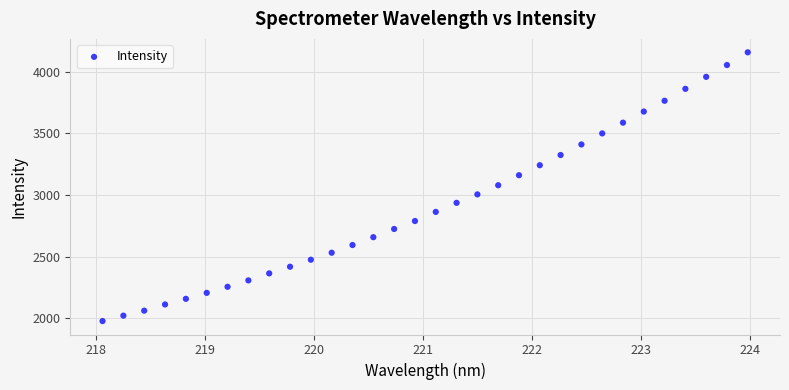

What is the range of Y values (max minus min)?

2177.7